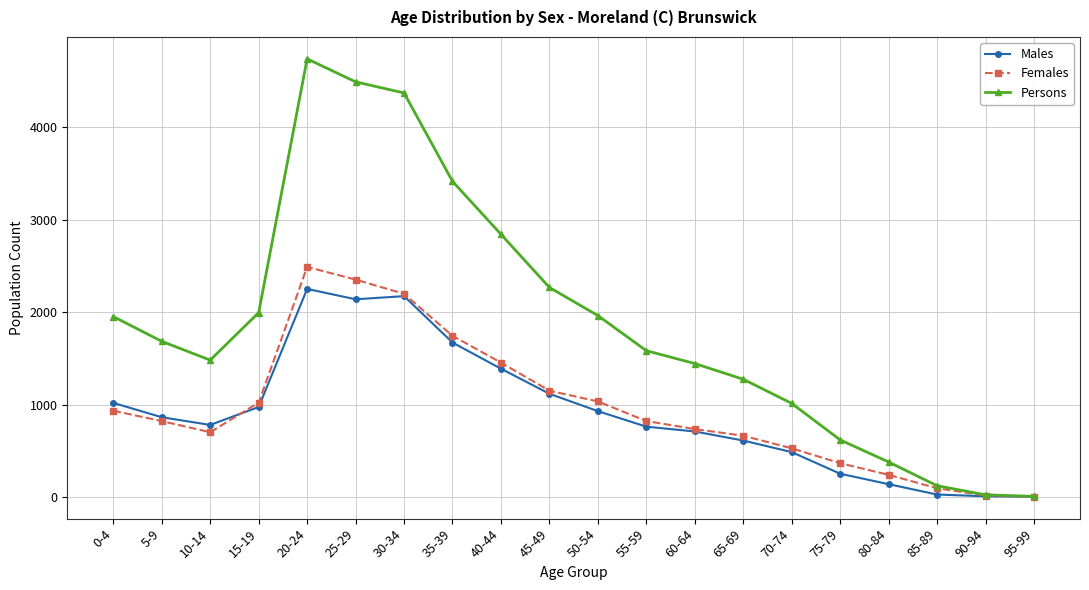

List the series in order of their peak value, highest first.

Persons, Females, Males